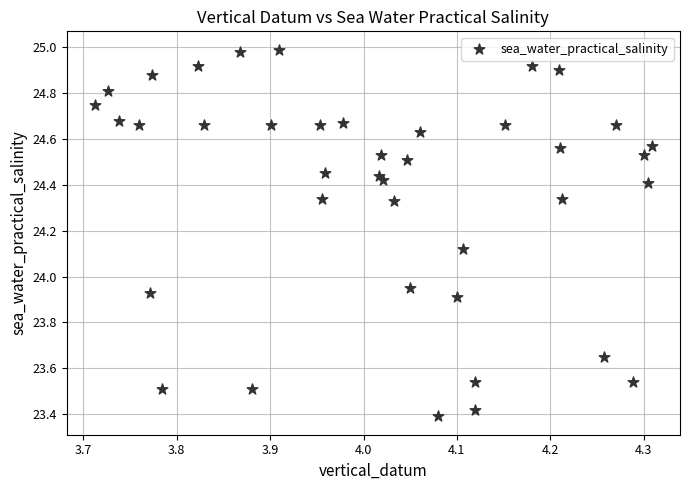

What is the range of Y values (max minus min)?

1.6